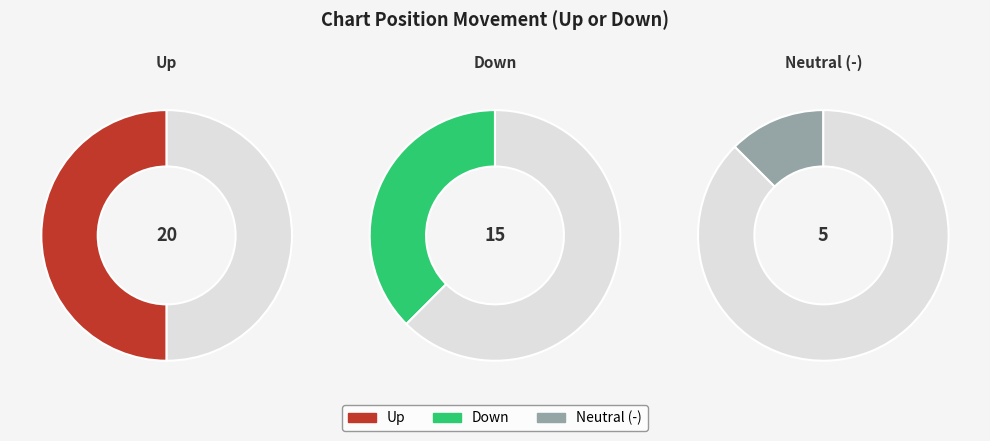

Rank the categories by value from highest to lowest.

up, down, -